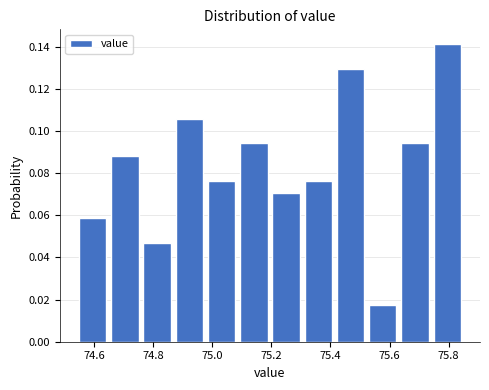

Which range on the x-axis has the tallest bar?

75.74 to 75.86